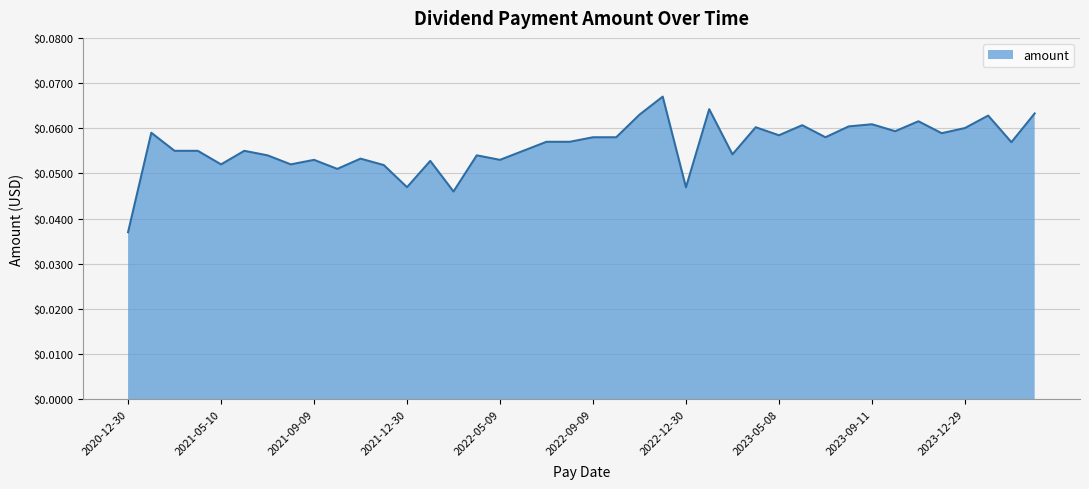

Which label corresponds to the smallest value in the chart?

2020-12-30